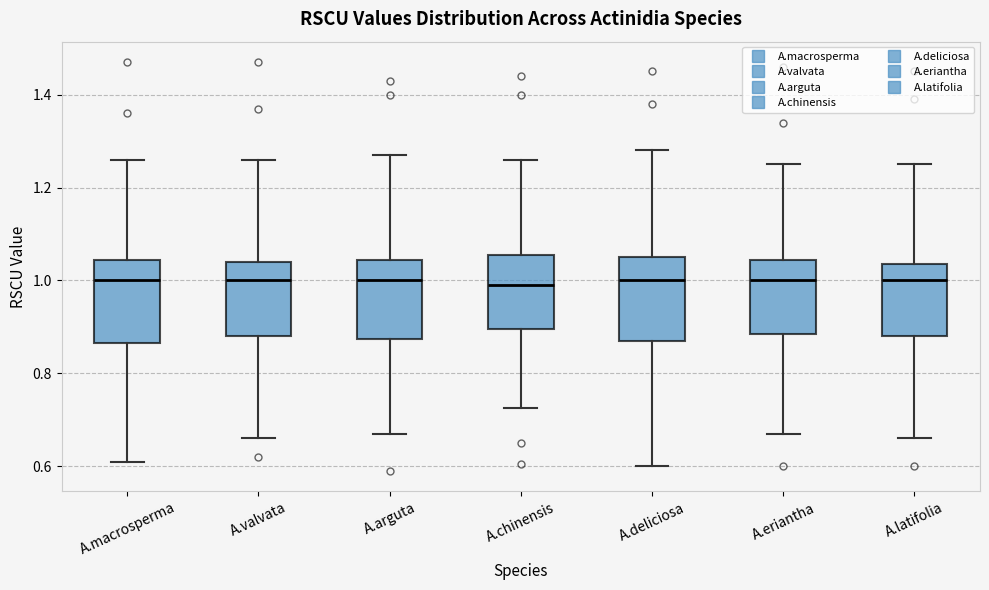

Reading left to right, transcribe this box plot: for each box, give where its median line is, the range the box spans, and where its two whiskers end, as read against the y-axis. The values are not printed on the chart, so give them approximately, as read against the axis.

A.macrosperma: median 1.00, box 0.86 to 1.04, whiskers 0.62 to 1.26
A.valvata: median 1.00, box 0.88 to 1.04, whiskers 0.66 to 1.26
A.arguta: median 1.00, box 0.88 to 1.04, whiskers 0.68 to 1.28
A.chinensis: median 1.00, box 0.90 to 1.06, whiskers 0.72 to 1.26
A.deliciosa: median 1.00, box 0.88 to 1.06, whiskers 0.60 to 1.28
A.eriantha: median 1.00, box 0.88 to 1.04, whiskers 0.68 to 1.26
A.latifolia: median 1.00, box 0.88 to 1.04, whiskers 0.66 to 1.26